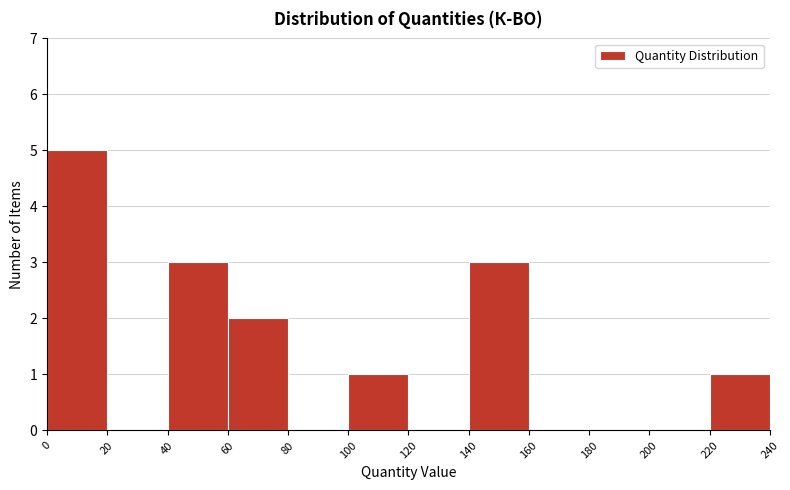

Reading left to right, transcribe this chart: for each bar, give the range it covers on the x-axis and its height. The values are not printed on the chart, so give them approximately, as read against the axis.

0 to 20: 5
20 to 40: 0
40 to 60: 3
60 to 80: 2
80 to 100: 0
100 to 120: 1
120 to 140: 0
140 to 160: 3
160 to 180: 0
180 to 200: 0
200 to 220: 0
220 to 240: 1